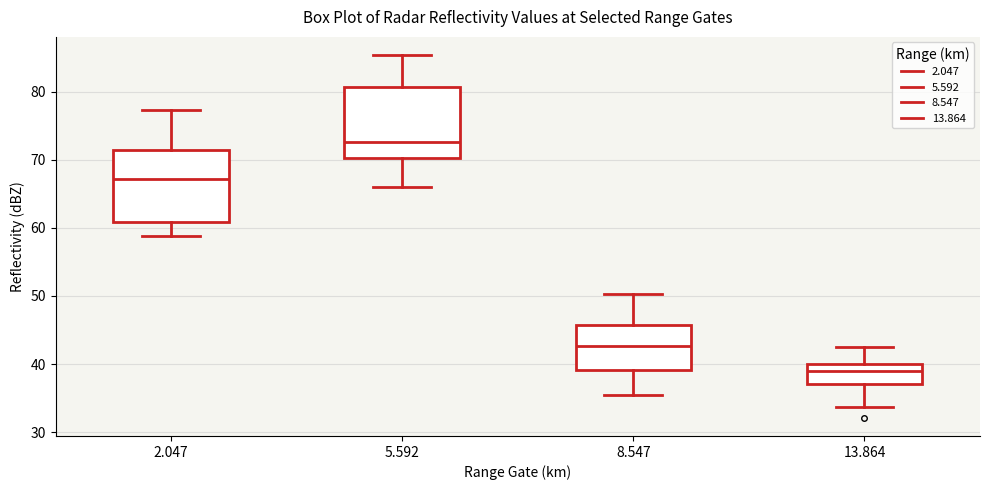

Reading left to right, transcribe this box plot: for each box, give where its median line is, the range the box spans, and where its two whiskers end, as read against the y-axis. The values are not printed on the chart, so give them approximately, as read against the axis.

2.047: median 67, box 61 to 71, whiskers 59 to 77
5.592: median 73, box 70 to 81, whiskers 66 to 85
8.547: median 43, box 39 to 46, whiskers 36 to 50
13.864: median 39, box 37 to 40, whiskers 34 to 43